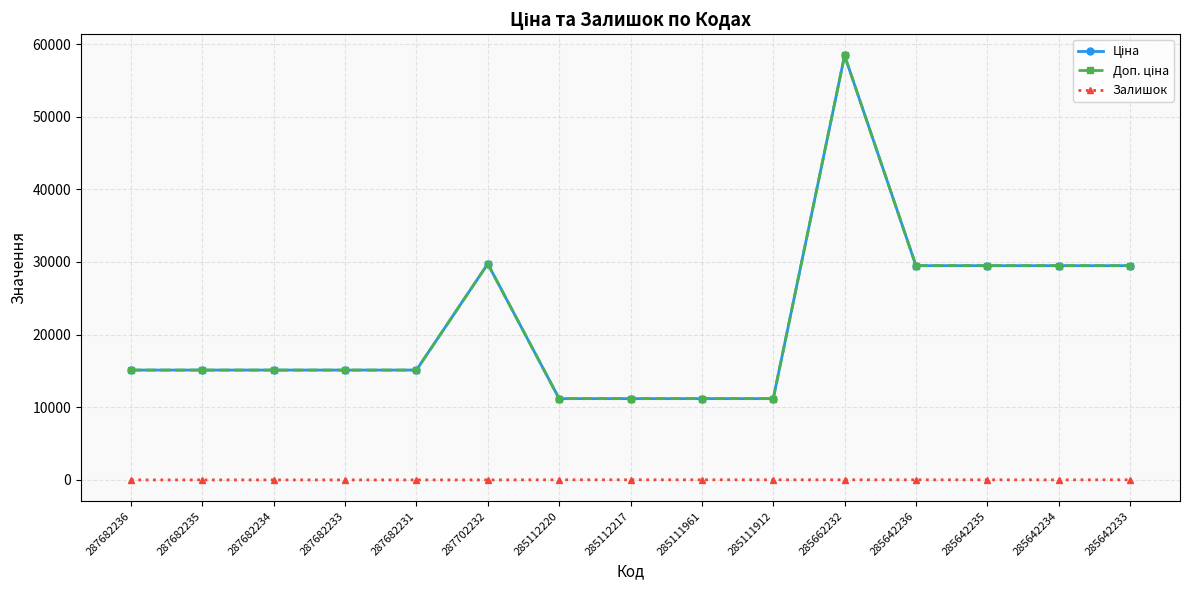

What is the approximate value of Ціна at 287702232?

29747.2